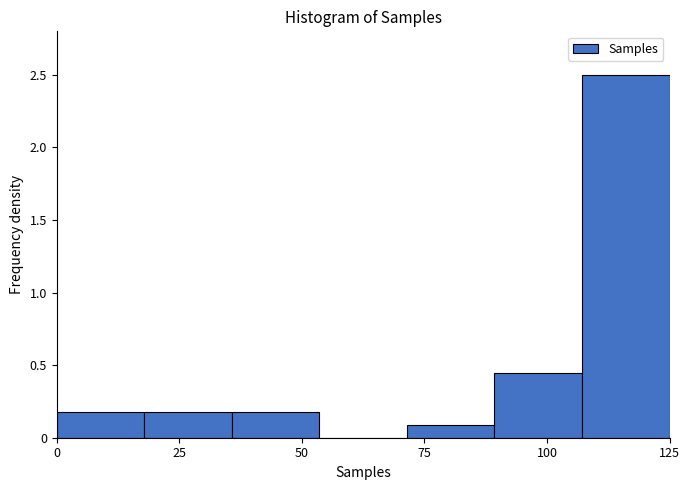

Read against the x-axis, roughly where is the centre of the tallest bar?

115